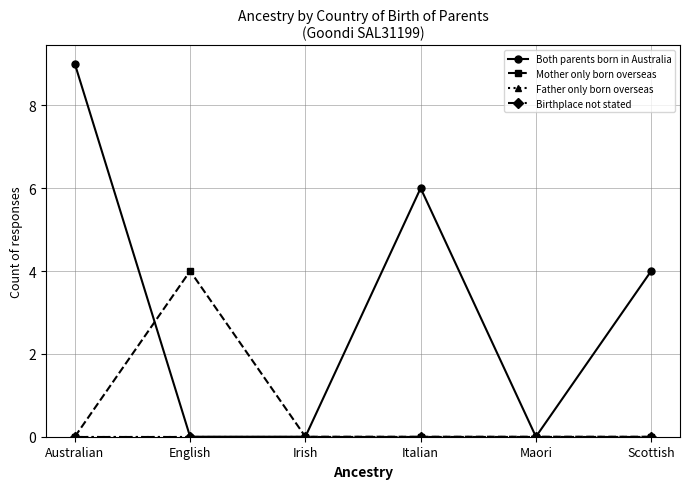

The Both parents born in Australia series shows 6 at Italian. True or false?

True